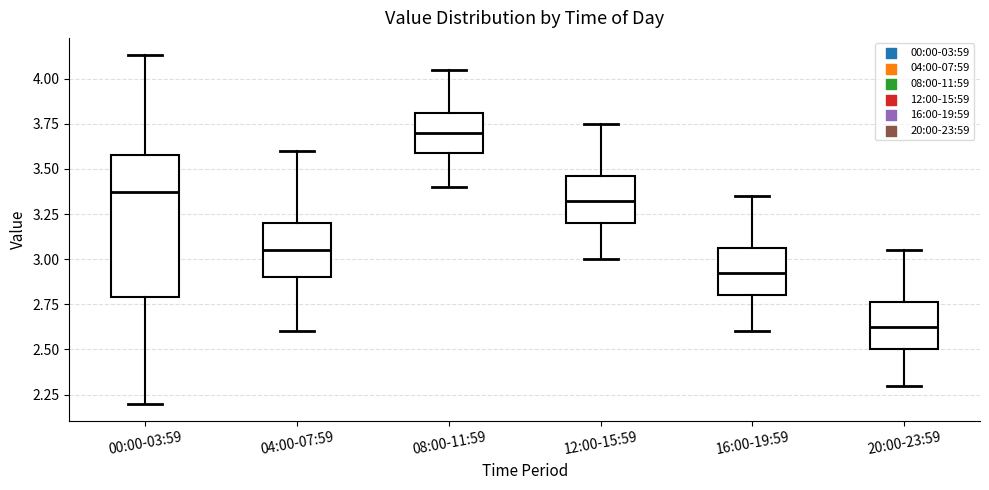

Where does the lower whisker of the box for 04:00-07:59 end on the y-axis? The values are not printed on the chart, so give them approximately, as read against the axis.

2.60